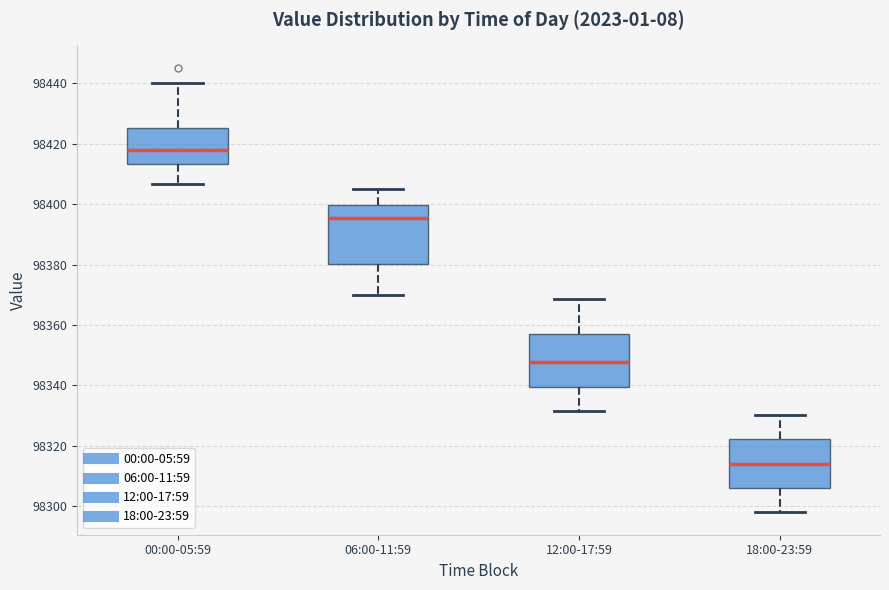

Comparing the boxes themselves (not the whiskers), which one is the tallest?

06:00-11:59